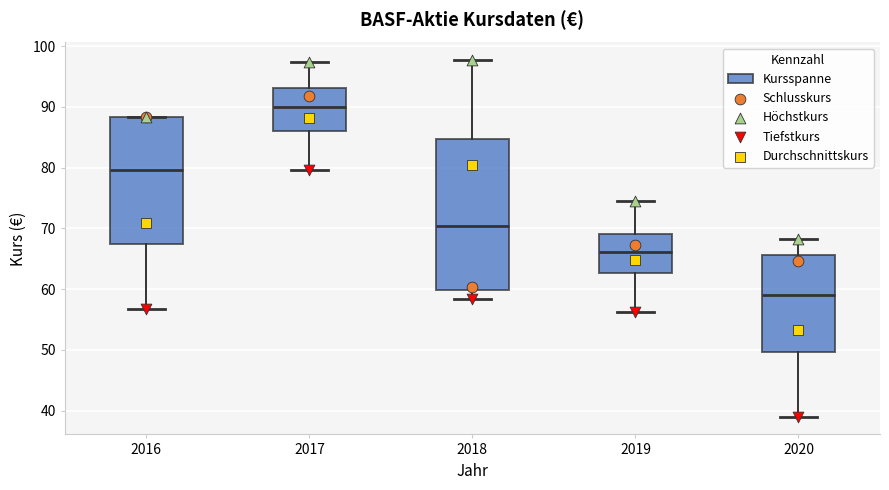

Where does the median line of the box at x = 2020 sit on the y-axis? The values are not printed on the chart, so give them approximately, as read against the axis.

59